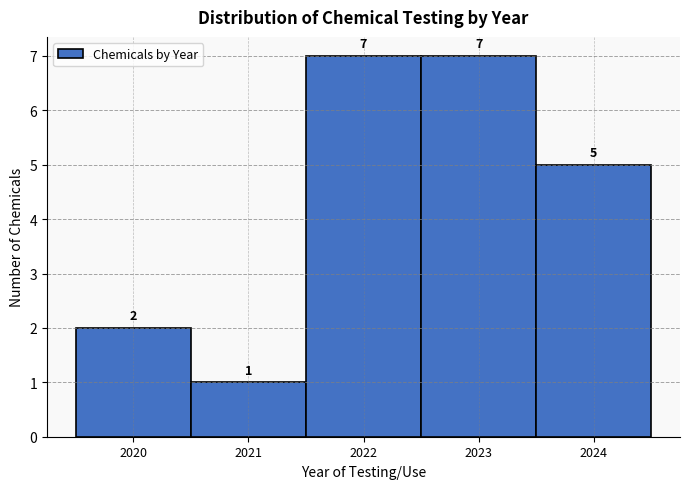

Reading left to right, list every bar in this chart as the range it spans on the x-axis followed by its height.

2019.5 to 2020.5: 2
2020.5 to 2021.5: 1
2021.5 to 2022.5: 7
2022.5 to 2023.5: 7
2023.5 to 2024.5: 5